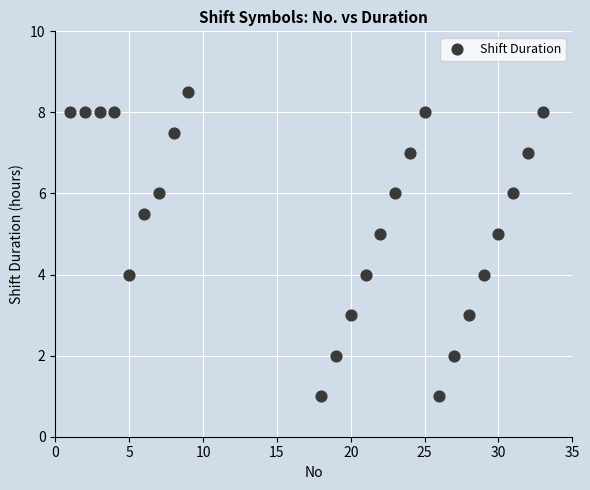

What is the range of Y values (max minus min)?

7.5